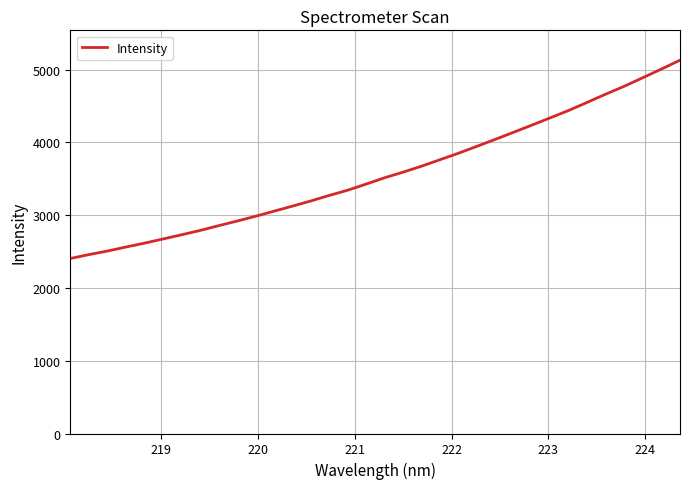

How many categories are shown in the chart?

34